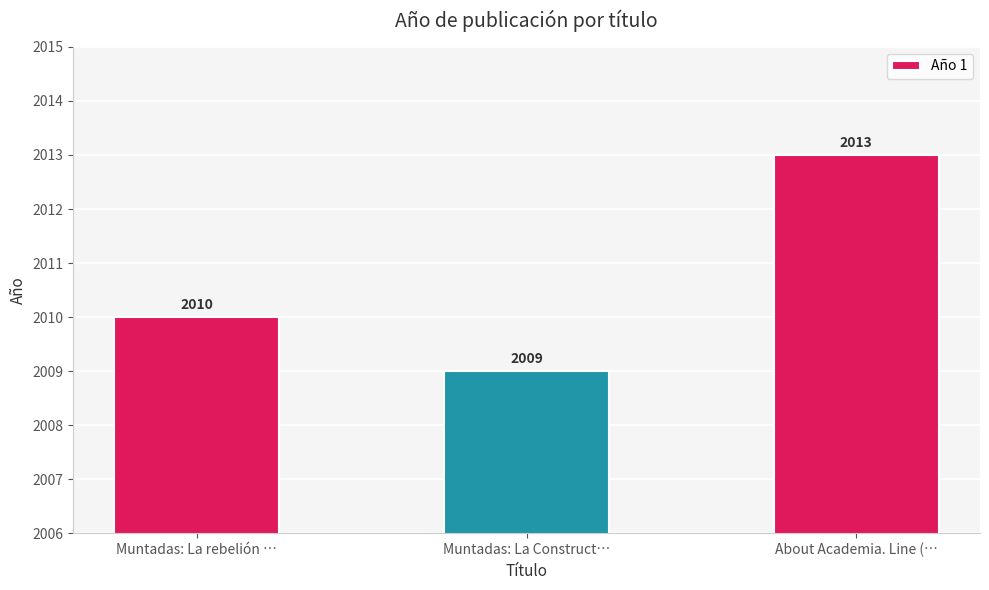

Read the value at Muntadas: La Construct….

2009